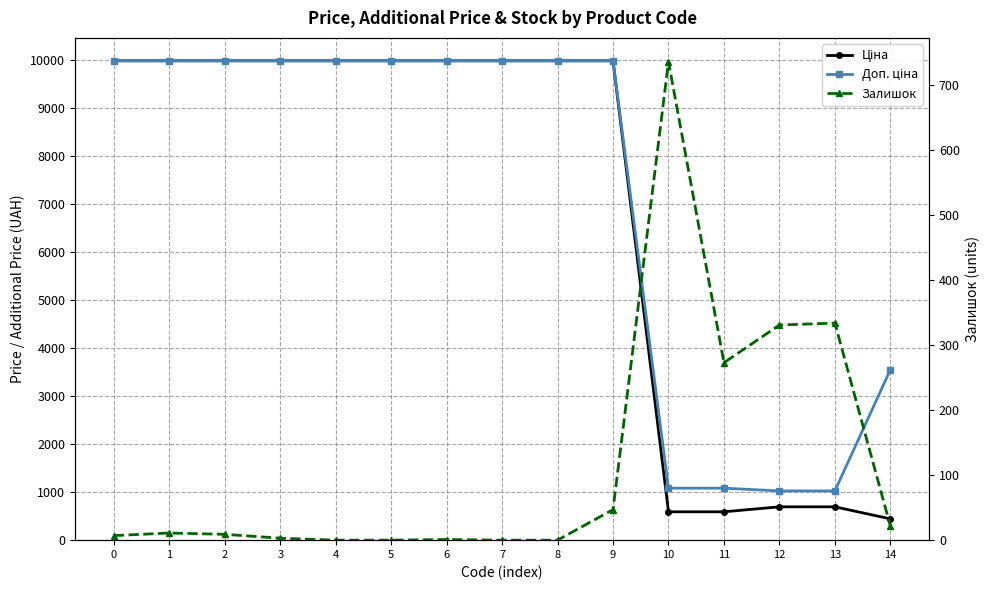

How many categories are shown in the chart?

15